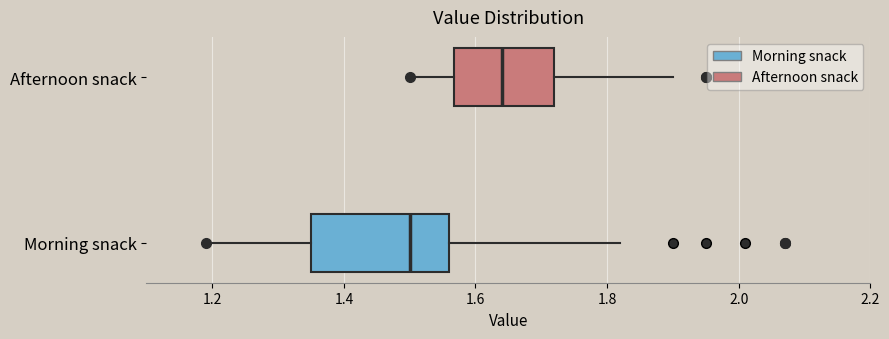

Which box's median line is the furthest to the right?

Afternoon snack